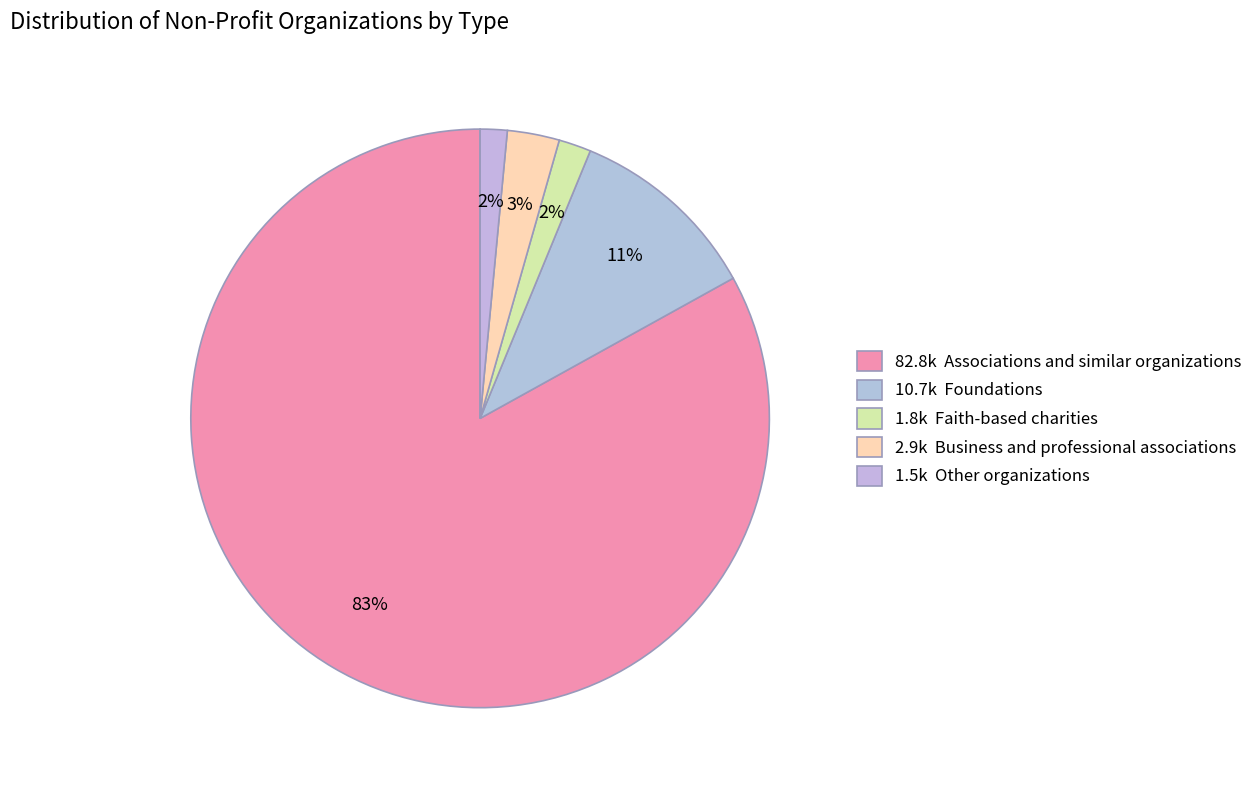

How many segments does this pie chart have?

5